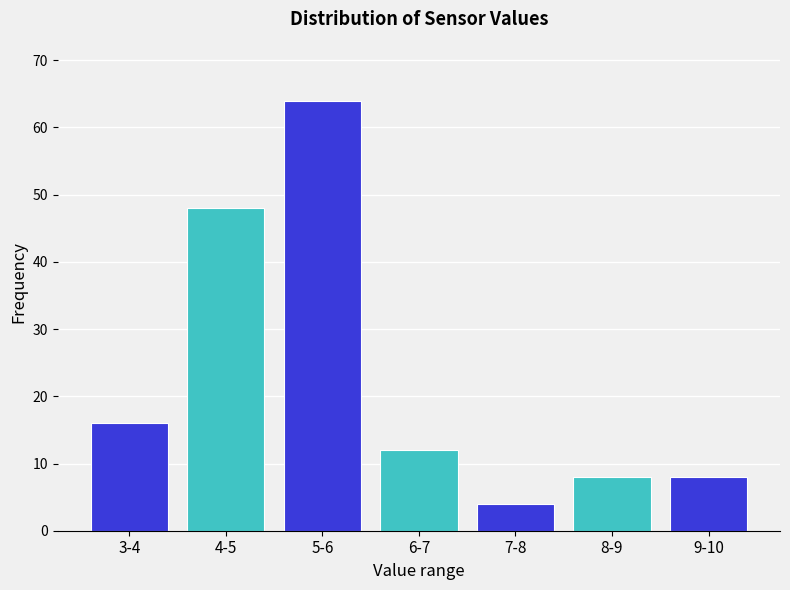

Reading left to right, extract all data points from this chart.

16	48	64	12	4	8	8